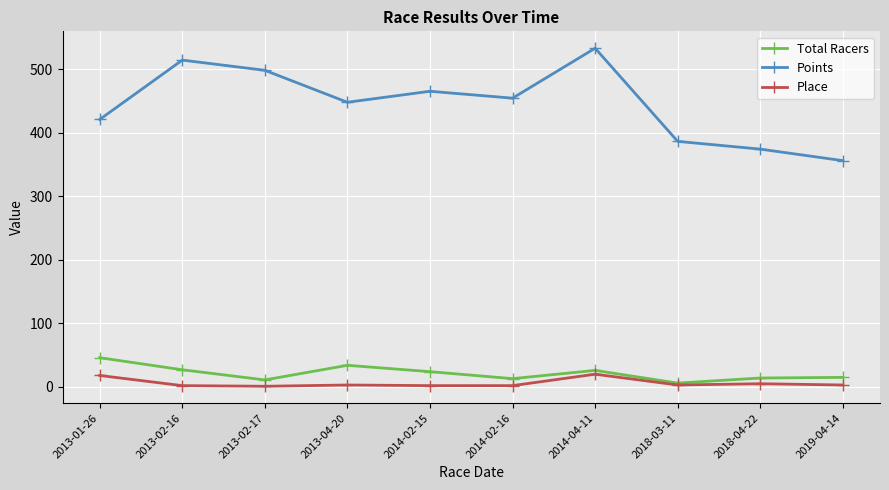

In Place, how many points are higher than both neighbors (excluding endpoints)?

3